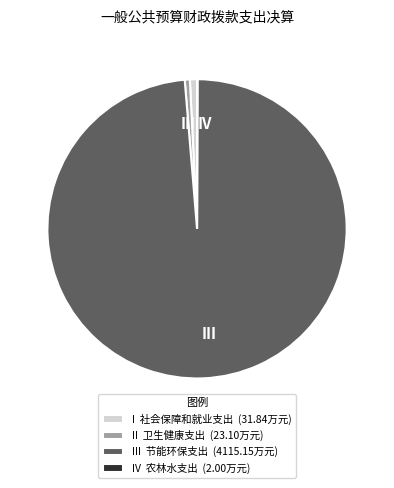

Combined, do III and I account for over 50%?

Yes